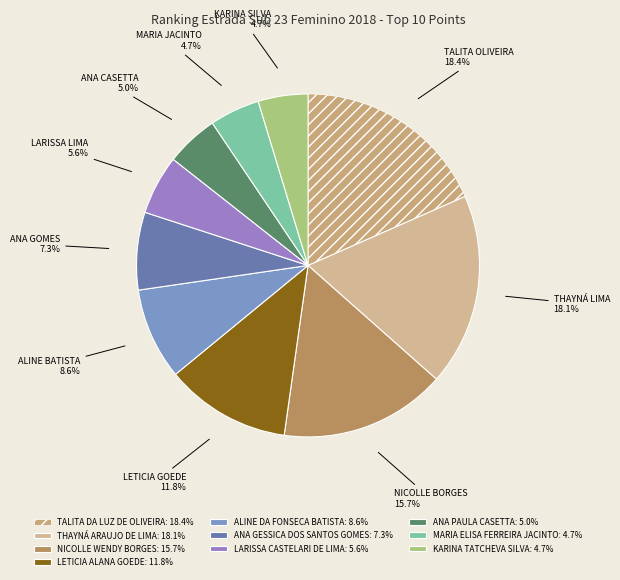

Approximately how many times larger is the value at ANA PAULA CASETTA compared to MARIA ELISA FERREIRA JACINTO?

1.1